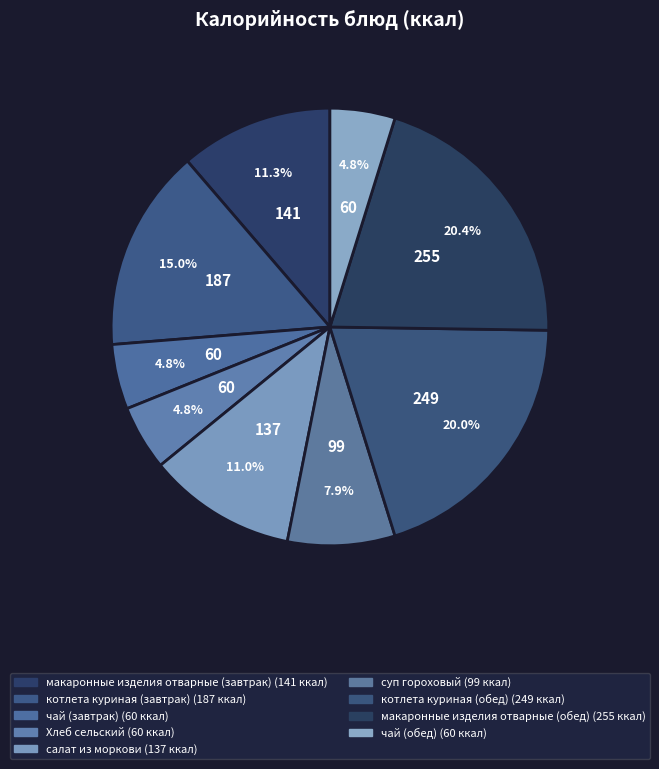

True or false: чай (завтрак) accounts for 5% of the total.

True